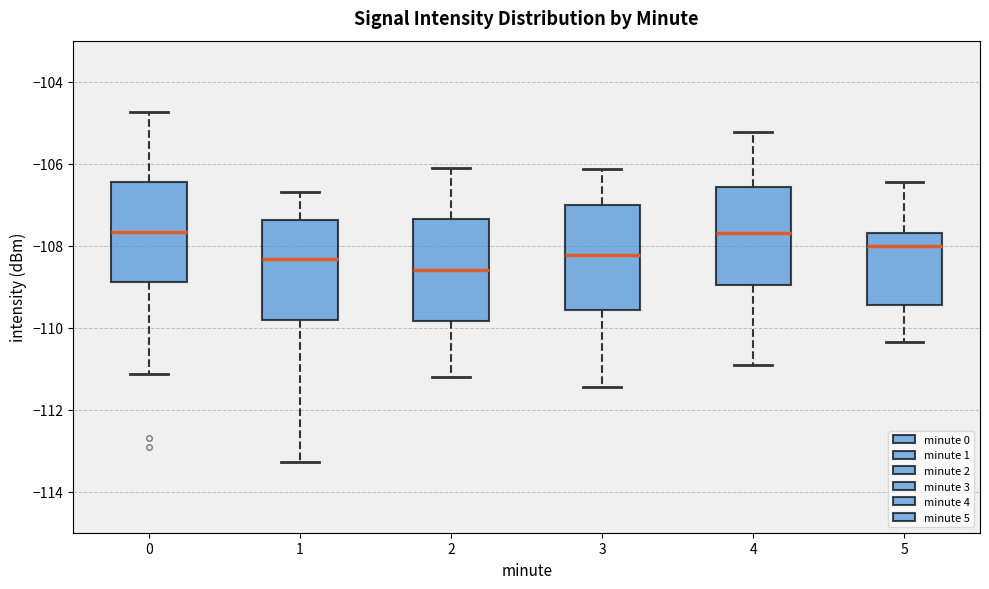

Reading left to right, transcribe this box plot: for each box, give where its median line is, the range the box spans, and where its two whiskers end, as read against the y-axis. The values are not printed on the chart, so give them approximately, as read against the axis.

0: median -107.6, box -108.8 to -106.4, whiskers -111.2 to -104.8
1: median -108.4, box -109.8 to -107.4, whiskers -113.2 to -106.6
2: median -108.6, box -109.8 to -107.4, whiskers -111.2 to -106.0
3: median -108.2, box -109.6 to -107.0, whiskers -111.4 to -106.2
4: median -107.6, box -109.0 to -106.6, whiskers -111.0 to -105.2
5: median -108.0, box -109.4 to -107.6, whiskers -110.4 to -106.4